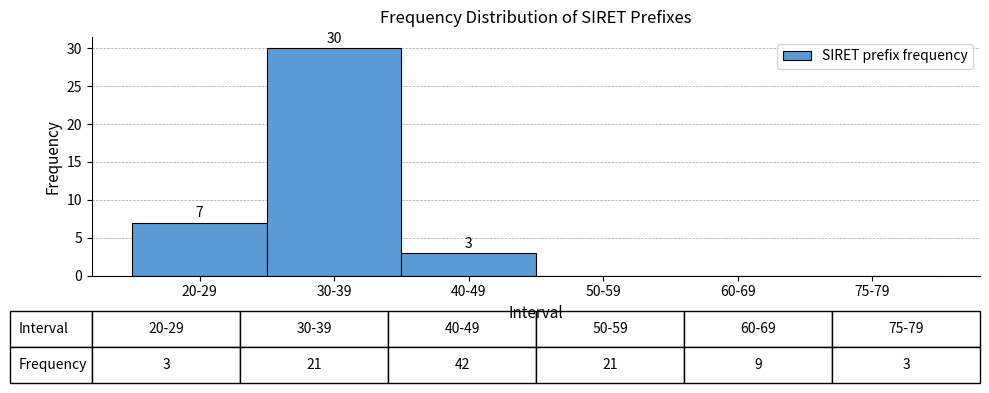

Reading right to left, extract all data points from this chart.

75-79=0	60-69=0	50-59=0	40-49=3	30-39=30	20-29=7